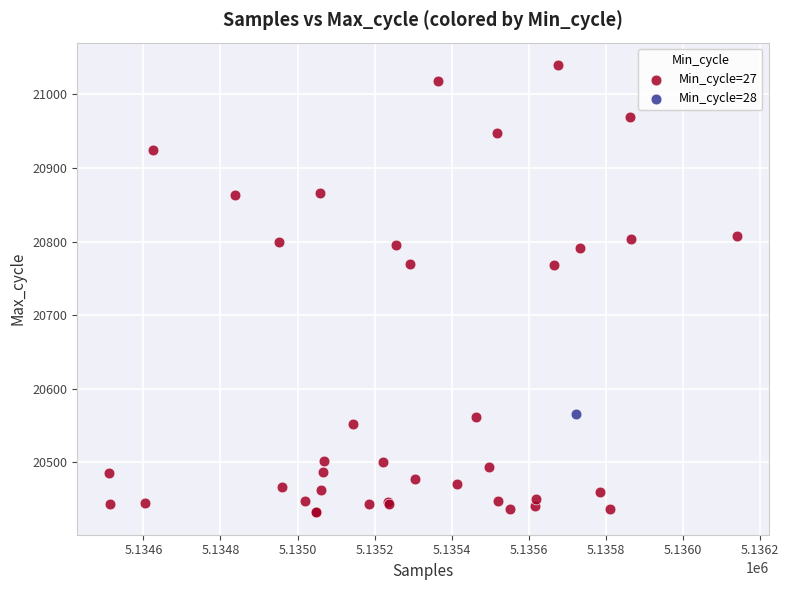

What are all the series names shown in the legend?

Min_cycle=27, Min_cycle=28